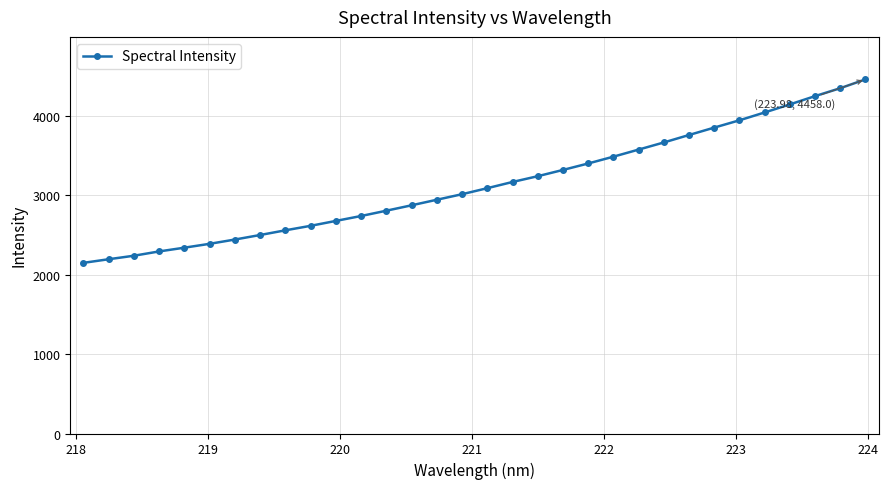

What is the value of the 11th point from the left?

2676.5